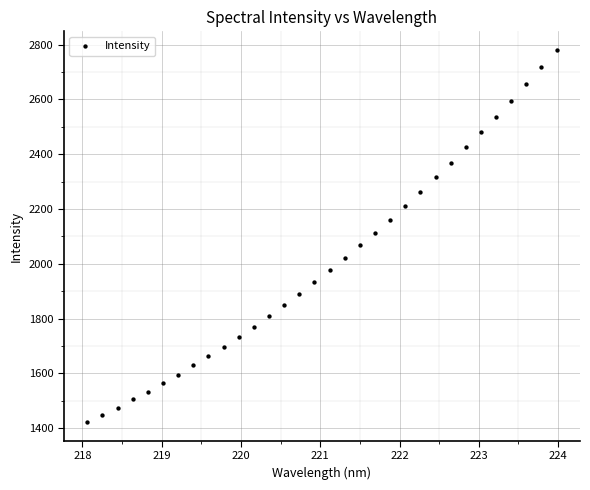

What is the range of Y values (max minus min)?

1358.2